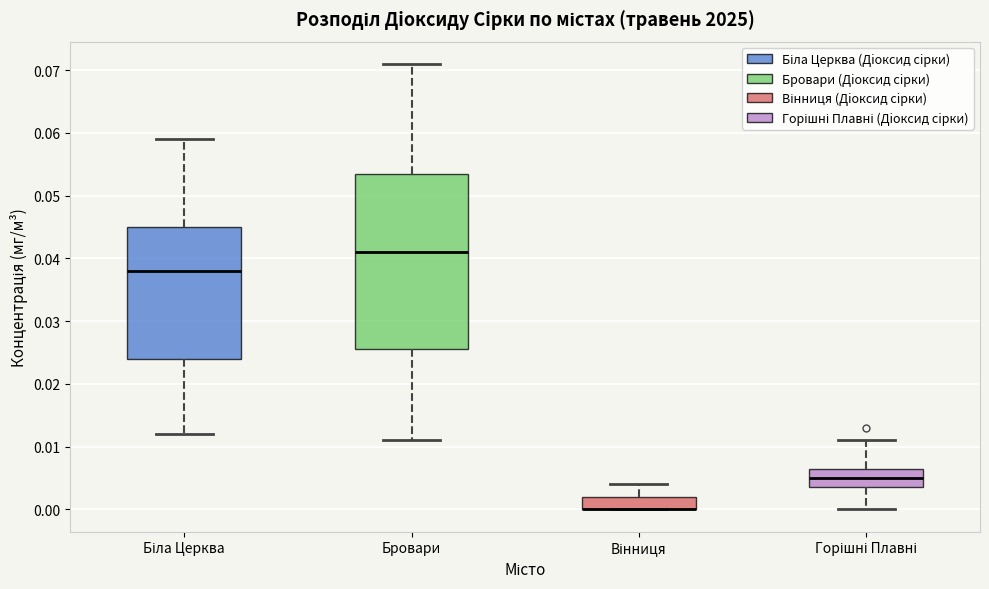

Where is the upper edge of the box for Вінниця on the y-axis? The values are not printed on the chart, so give them approximately, as read against the axis.

0.002